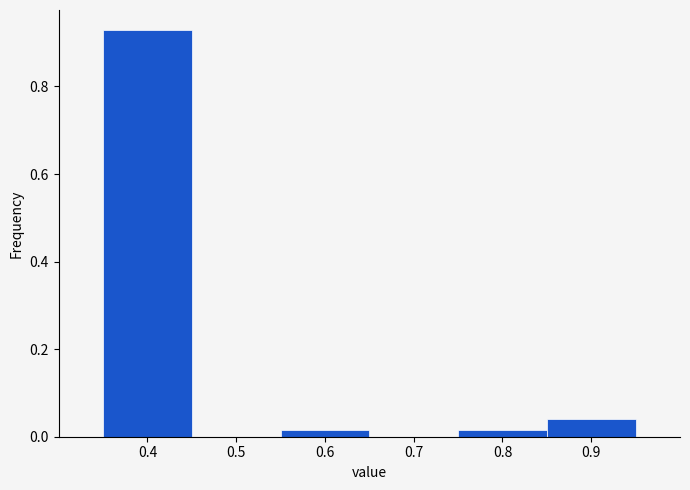

What is the height of the bar covering 0.85 to 0.95 on the x-axis? The values are not printed on the chart, so give them approximately, as read against the axis.

0.04